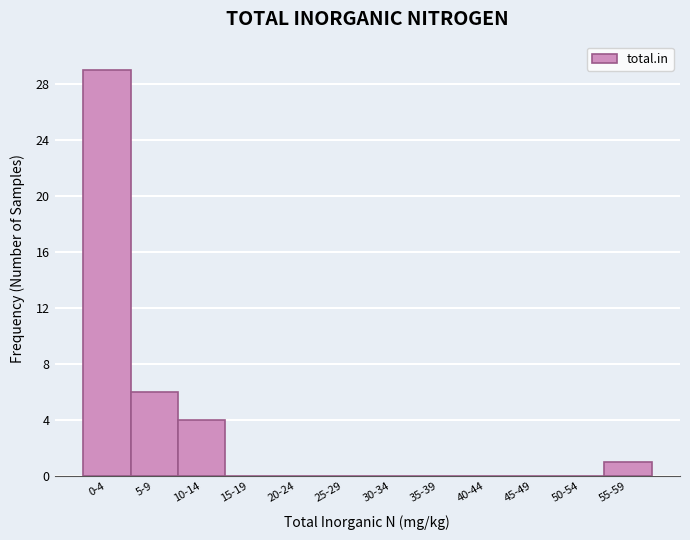

Reading left to right, transcribe all the data shown in this chart.

0-4=29	5-9=6	10-14=4	15-19=0	20-24=0	25-29=0	30-34=0	35-39=0	40-44=0	45-49=0	50-54=0	55-59=1